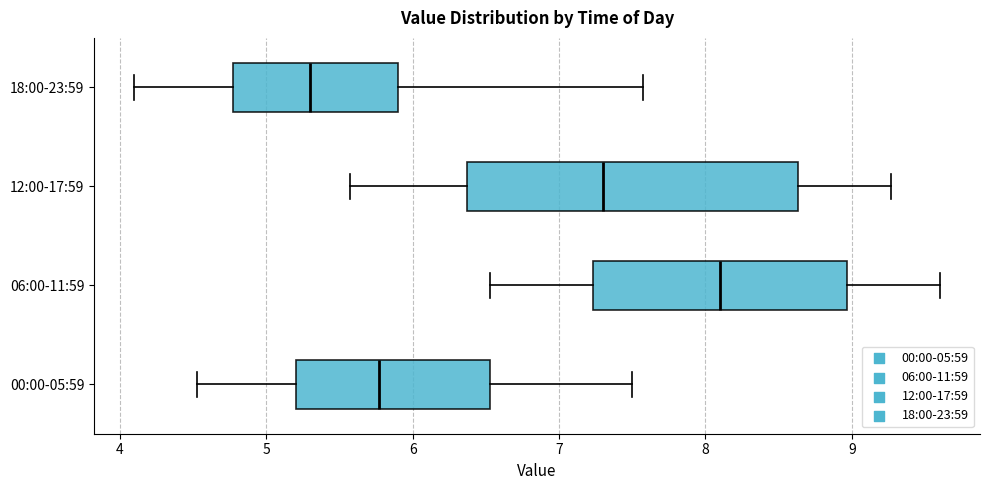

Which box has the furthest to the left median line?

18:00-23:59